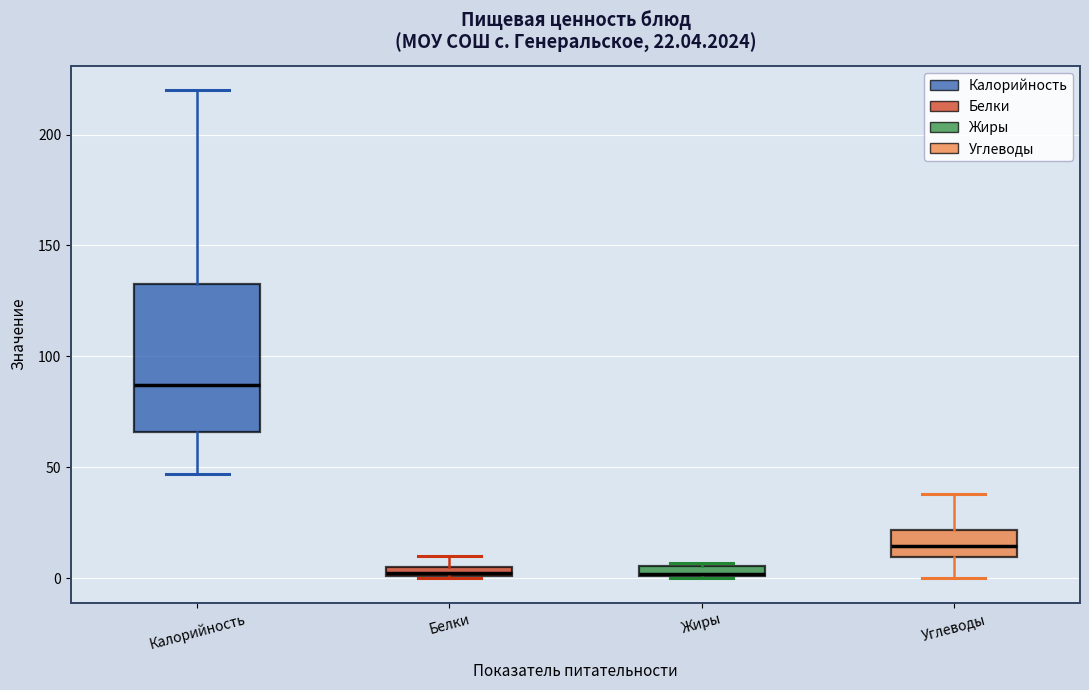

Which box is the tallest, from its lower edge to its upper edge?

Калорийность